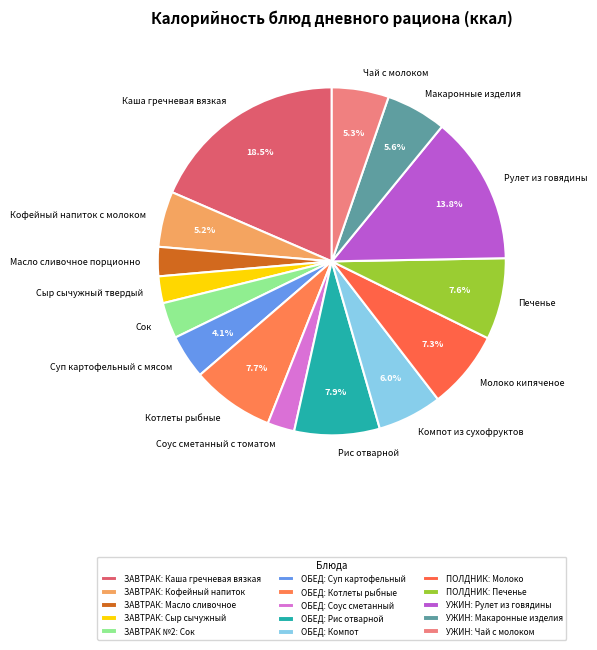

How many segments does this pie chart have?

15